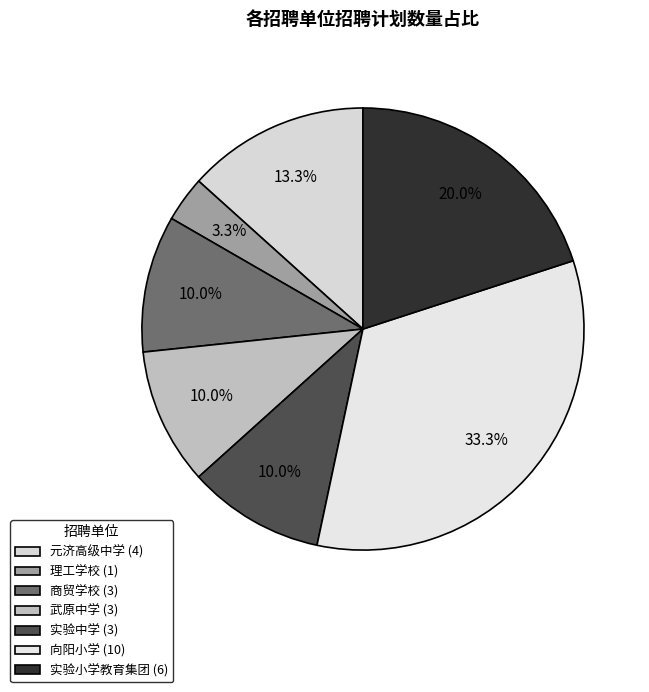

To the nearest percent, what is the average slice percentage?

14%